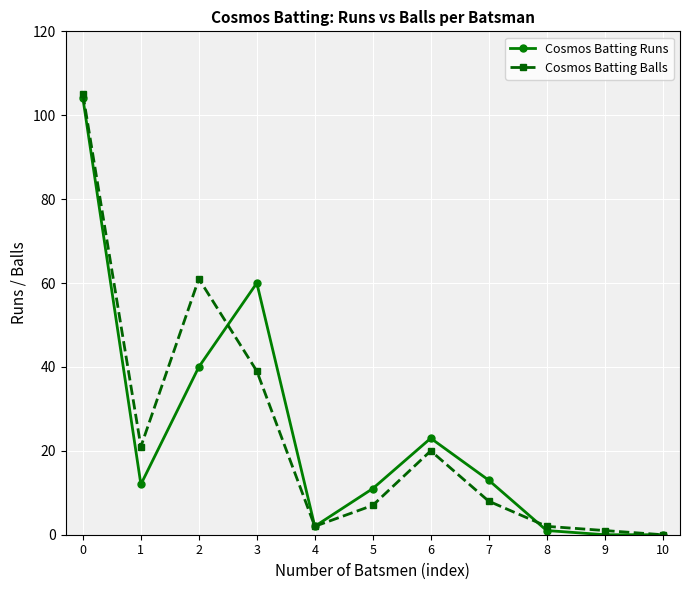

Which series has the largest range (max minus min)?

Cosmos Batting Balls